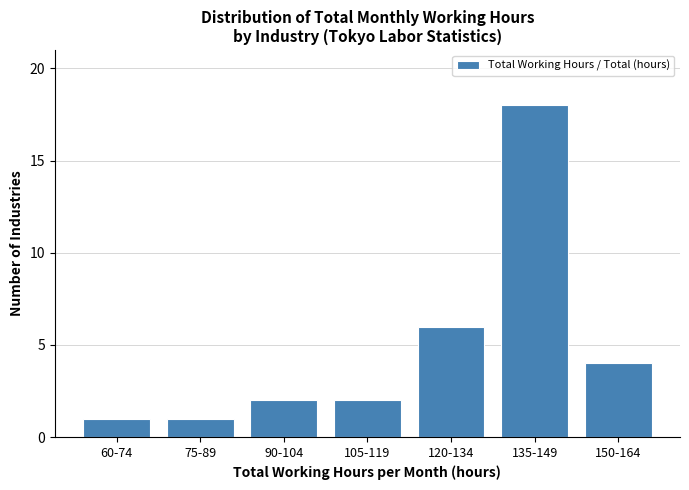

Reading left to right, what are all the values shown in this chart?

60-74=1	75-89=1	90-104=2	105-119=2	120-134=6	135-149=18	150-164=4